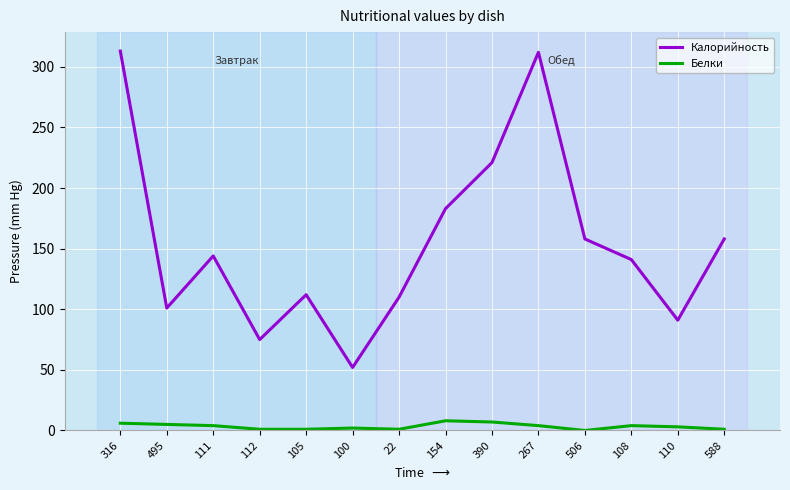

Where does the Калорийность series first go above 144?

316